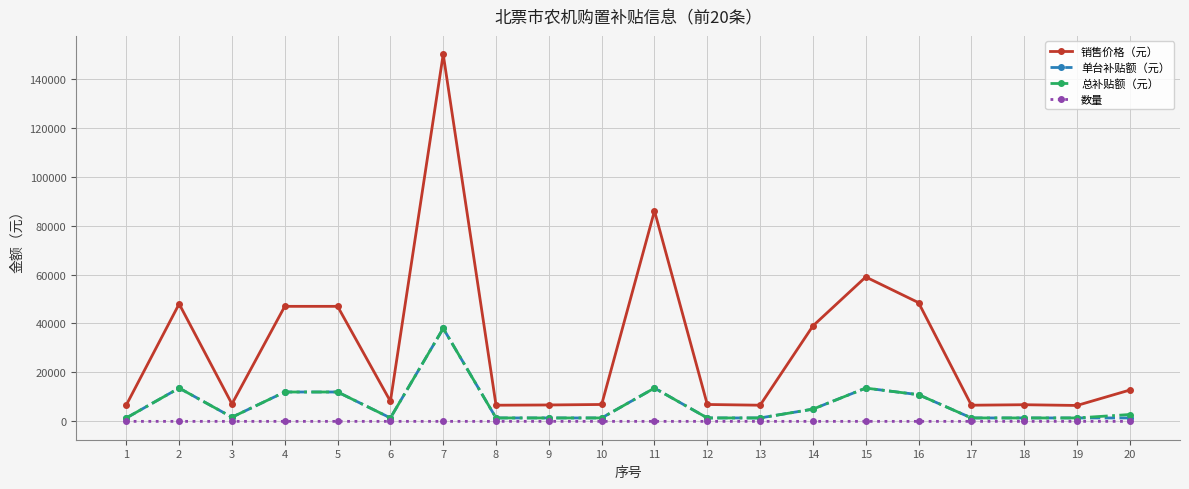

True or false: 数量 and 单台补贴额（元） cross at least once.

False